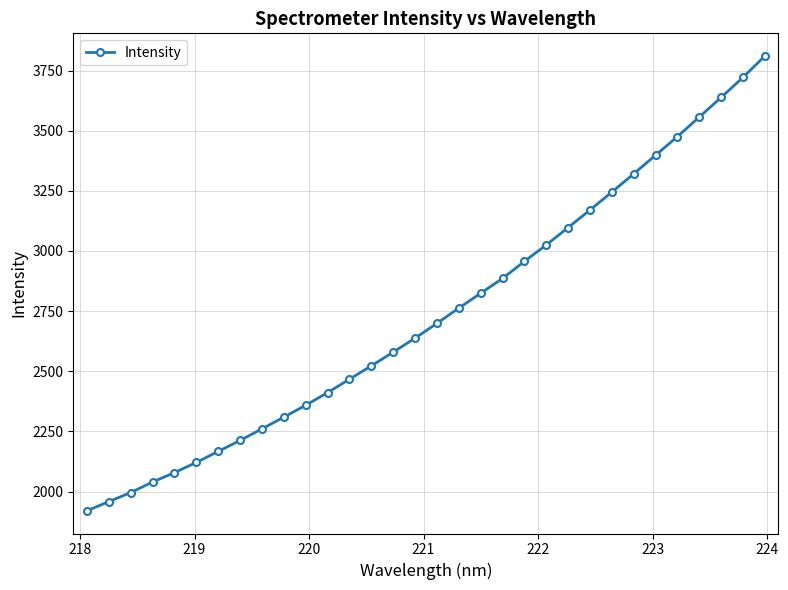

What is the smallest value displayed?

1920.0